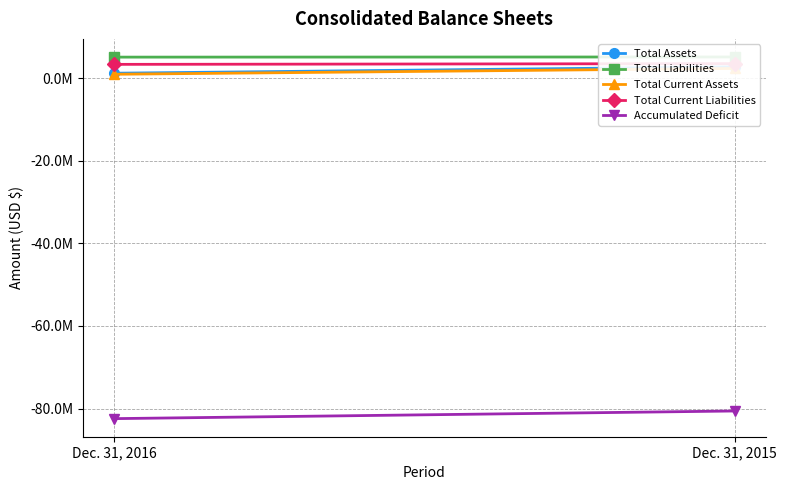

Reading right to left, what are all the values shown in this chart?

Total Assets: Dec. 31, 2015=2733700	Dec. 31, 2016=1192500
Total Liabilities: Dec. 31, 2015=5126700	Dec. 31, 2016=5089400
Total Current Assets: Dec. 31, 2015=2351400	Dec. 31, 2016=940200
Total Current Liabilities: Dec. 31, 2015=3514400	Dec. 31, 2016=3336800
Accumulated Deficit: Dec. 31, 2015=-80596900	Dec. 31, 2016=-82449800